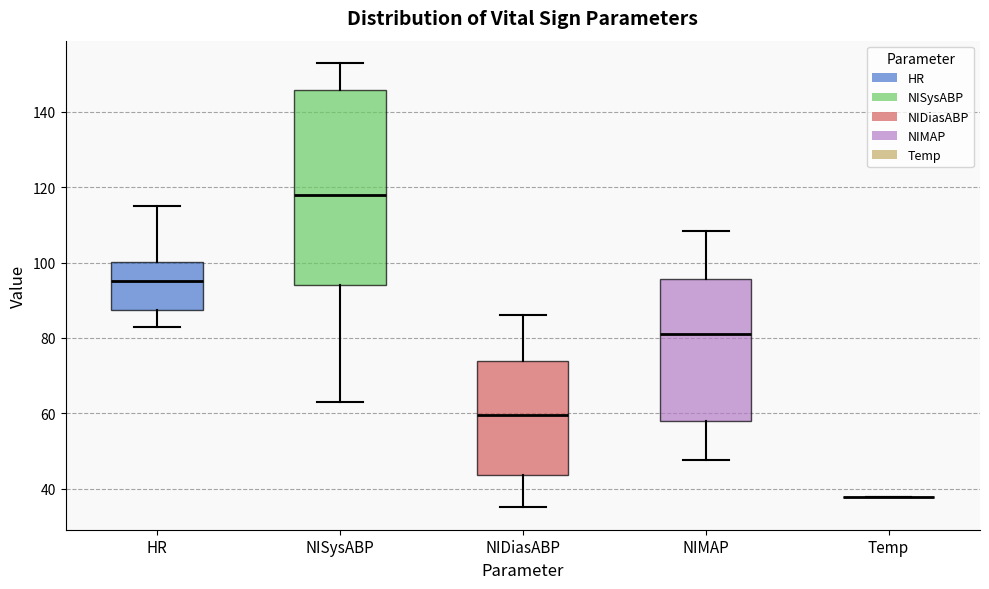

Reading left to right, read every box against the y-axis: the position of its median line, the range the box covers, and the ends of its whiskers. The values are not printed on the chart, so give them approximately, as read against the axis.

HR: median 96, box 88 to 100, whiskers 84 to 116
NISysABP: median 118, box 94 to 146, whiskers 64 to 154
NIDiasABP: median 60, box 44 to 74, whiskers 36 to 86
NIMAP: median 82, box 58 to 96, whiskers 48 to 108
Temp: box collapsed to a line at 38, whiskers 38 to 38